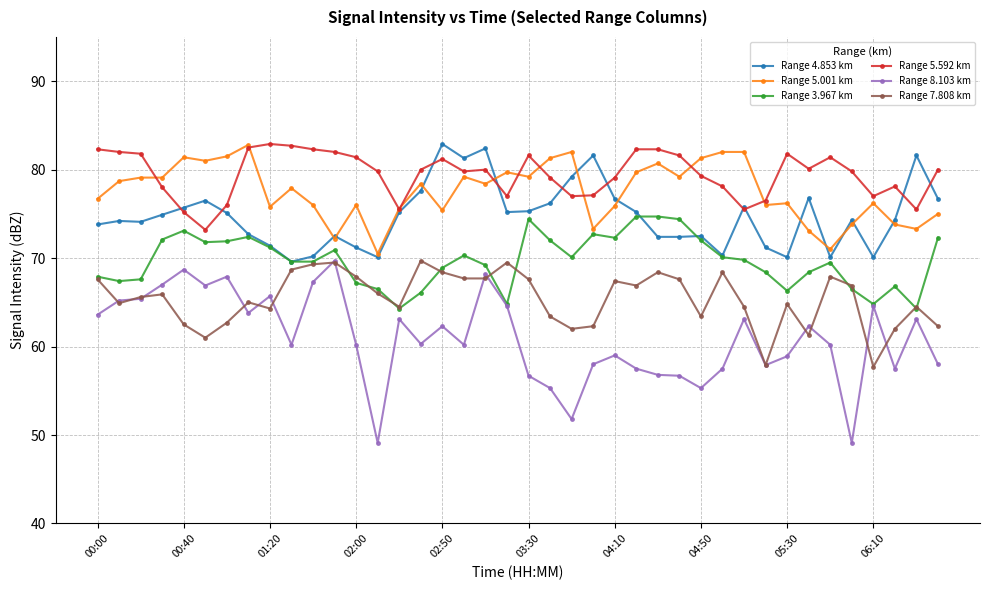

True or false: Range 8.103 km and Range 5.001 km intersect in this chart.

False